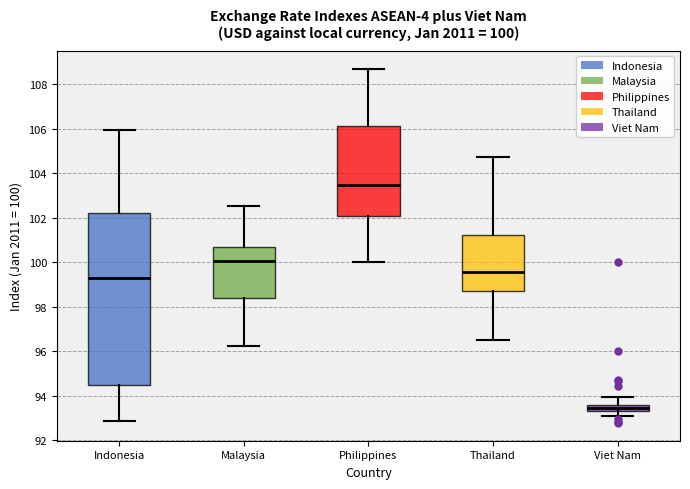

Which box is the tallest, from its lower edge to its upper edge?

Indonesia